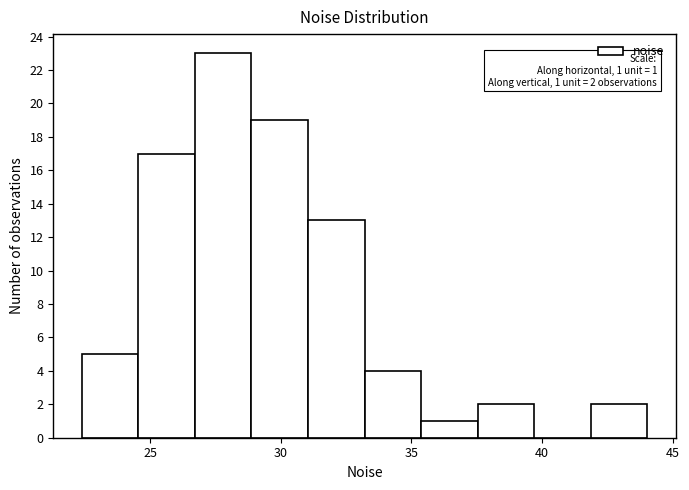

Over which range of the x-axis is the bar tallest?

26.5 to 29.0